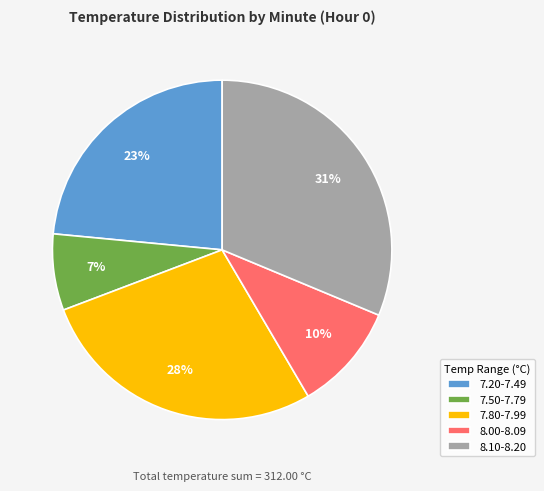

How many slices are in this pie chart?

5